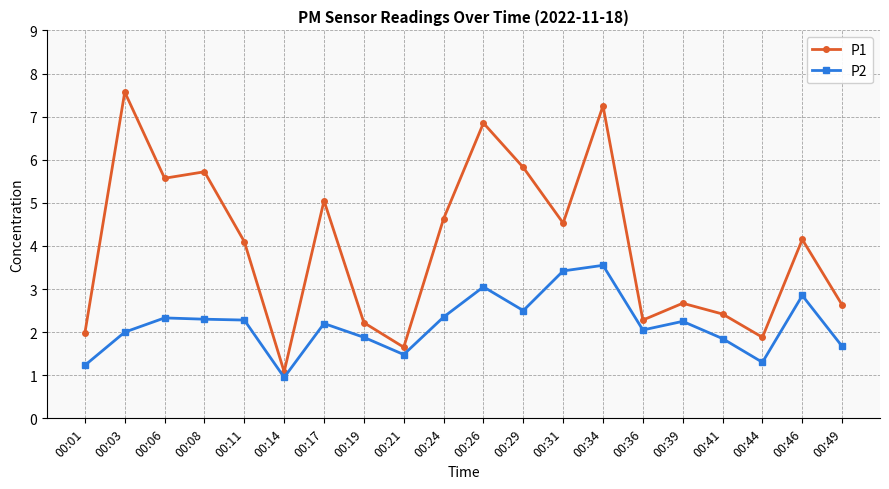

Between 00:11 and 00:34, which series saw the biggest shift?

P1